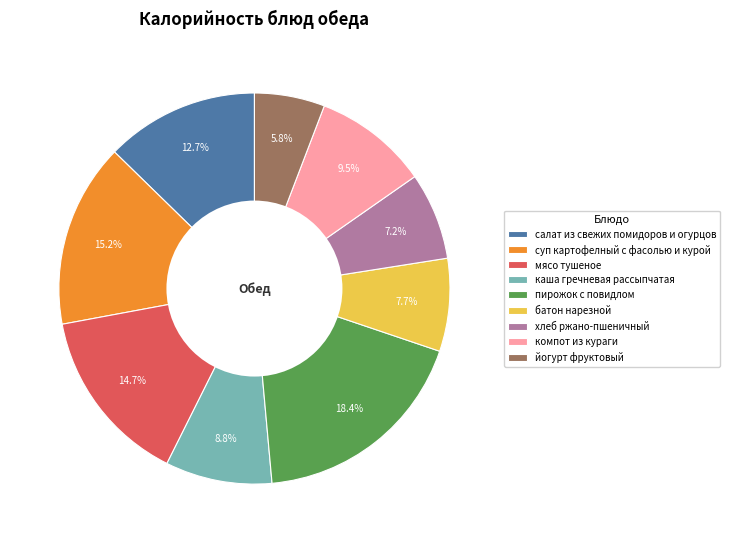

To the nearest percent, what is the average slice percentage?

11%